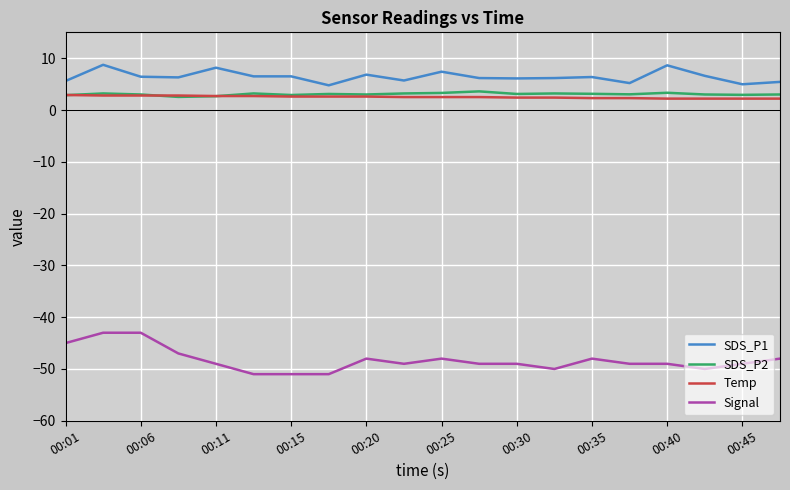

Which series has the widest spread of values?

Signal